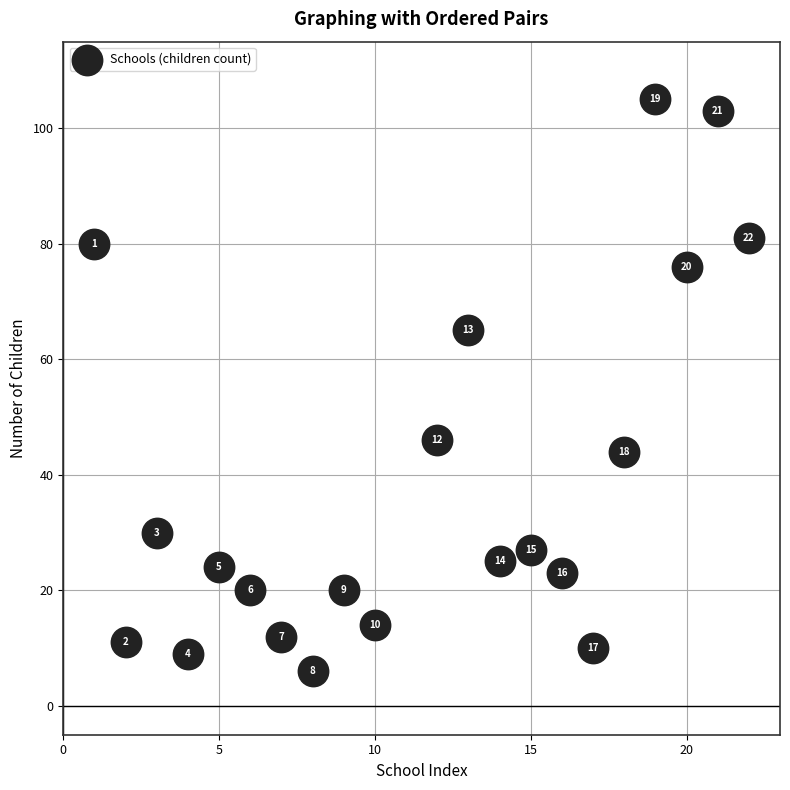

What is the range of Y values (max minus min)?

99